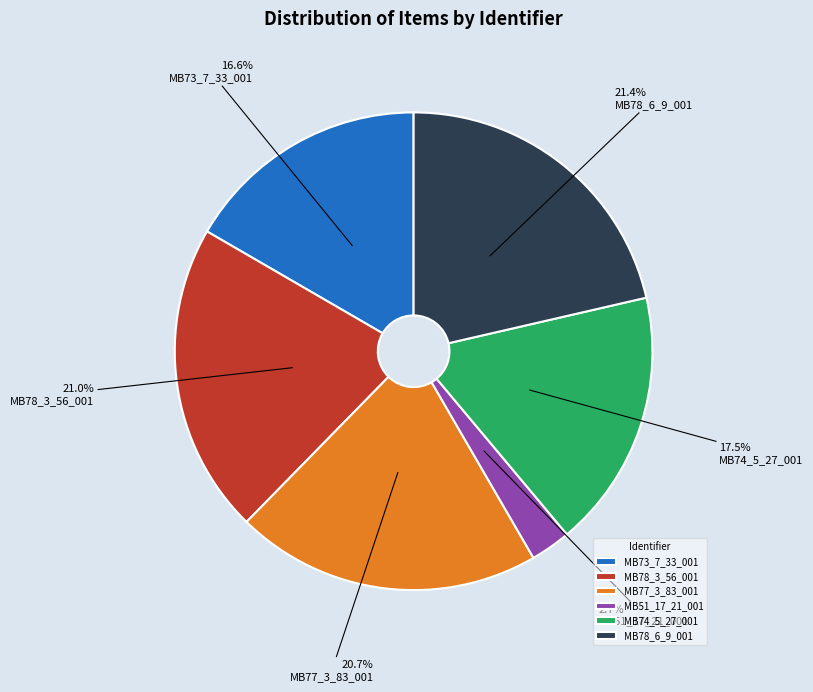

How many slices are in this pie chart?

6